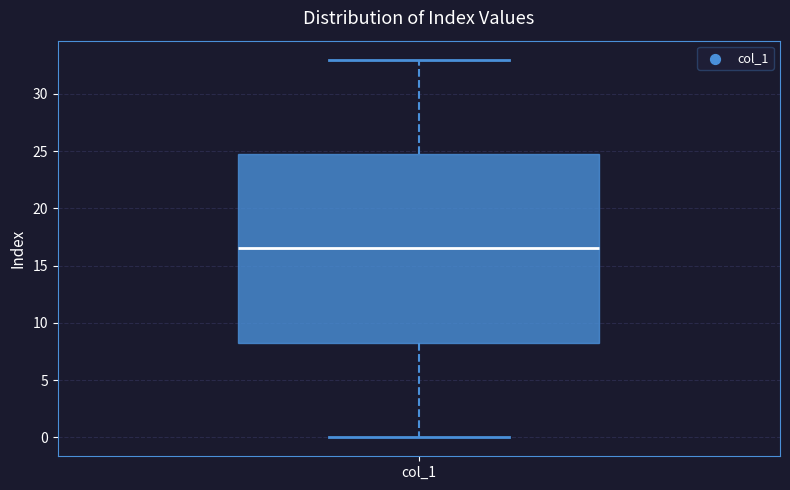

Transcribe this box plot: give where the median line is, the range the box spans, and where the two whiskers end, as read against the y-axis. The values are not printed on the chart, so give them approximately, as read against the axis.

median 16.5, box 8.5 to 25.0, whiskers 0.0 to 33.0